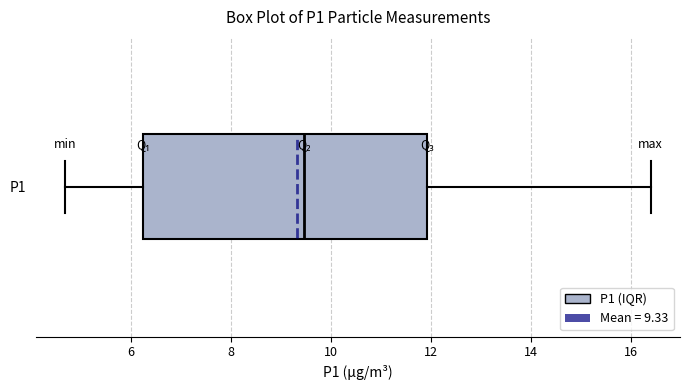

Transcribe this box plot: give where the median line is, the range the box spans, and where the two whiskers end, as read against the x-axis. The values are not printed on the chart, so give them approximately, as read against the axis.

median 9.4, box 6.2 to 12.0, whiskers 4.8 to 16.4